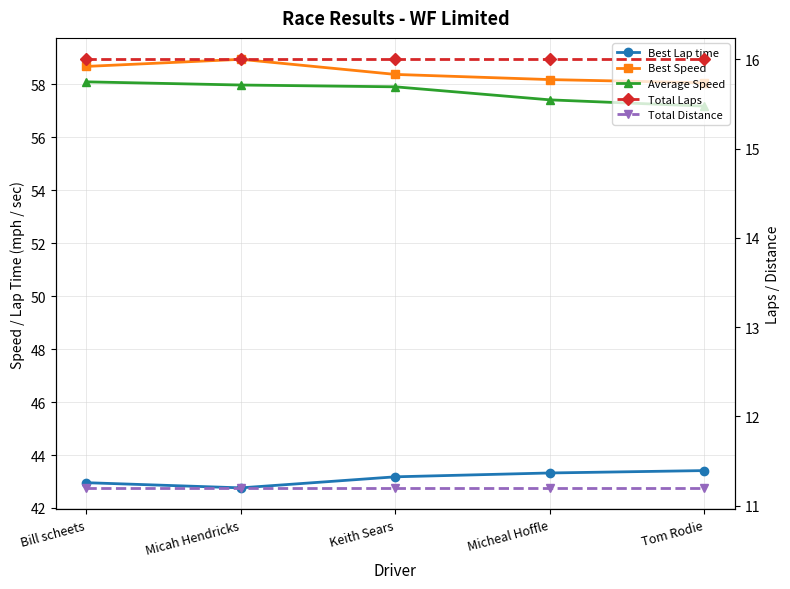

True or false: Best Speed and Best Lap time intersect in this chart.

False